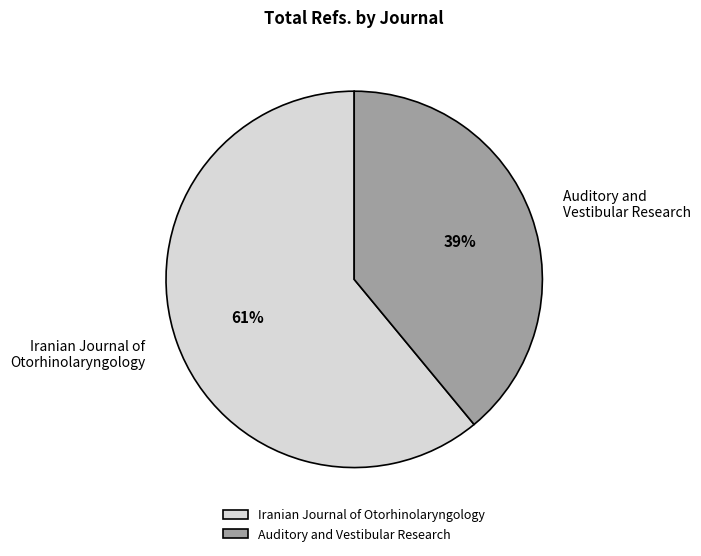

Do Iranian Journal of Otorhinolaryngology and Auditory and Vestibular Research together represent more than half of the pie?

Yes